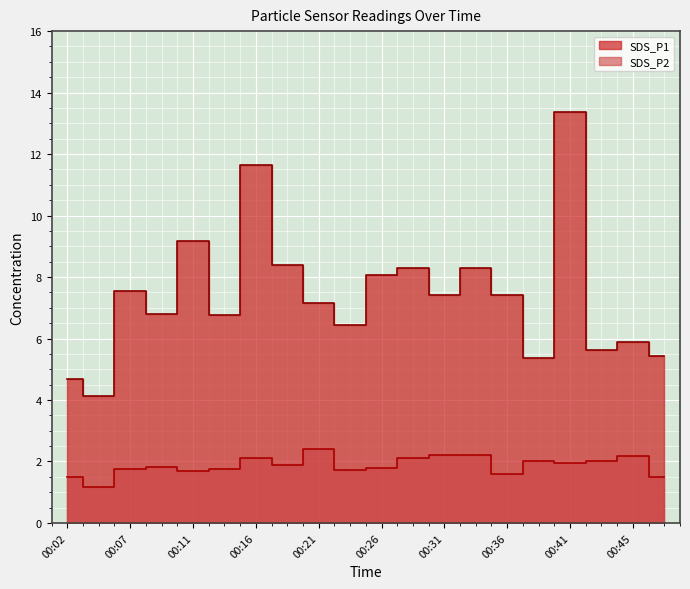

Rank the series at 00:09 from highest to lowest value.

SDS_P1, SDS_P2